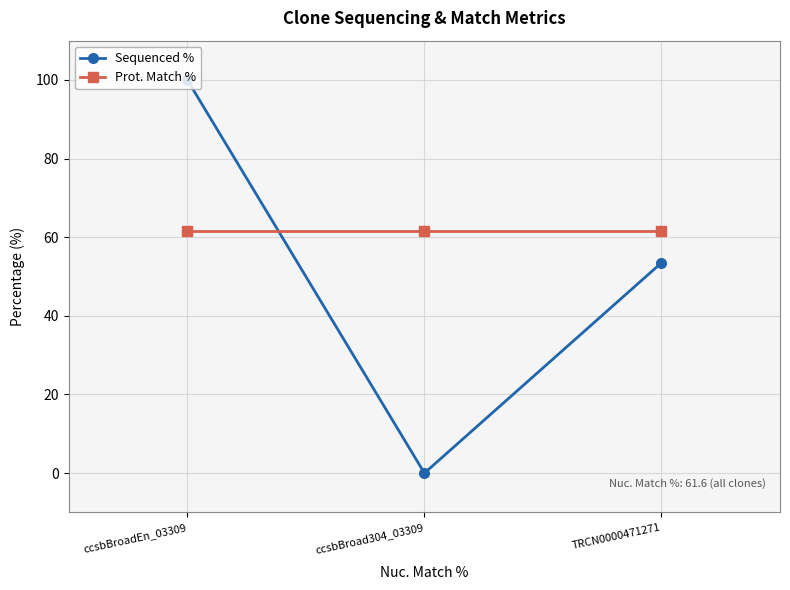

What is the highest value of the Sequenced % series?

100.0